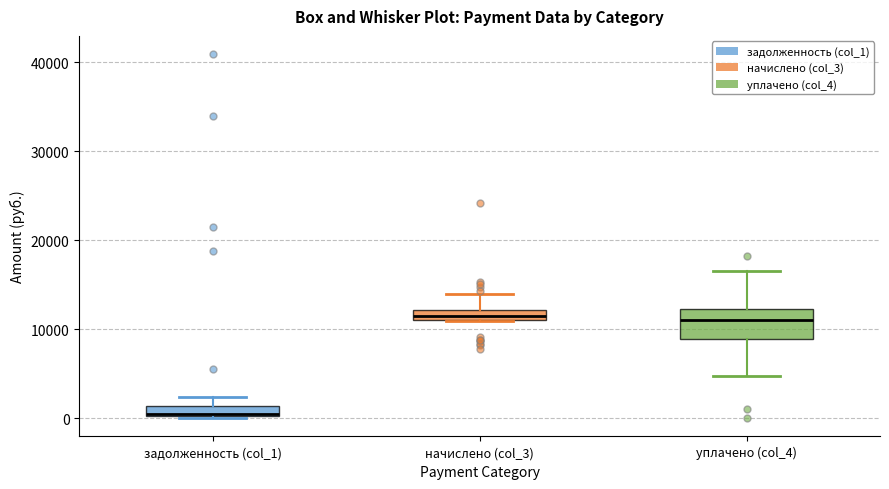

Comparing the boxes themselves (not the whiskers), which one is the tallest?

уплачено (col_4)